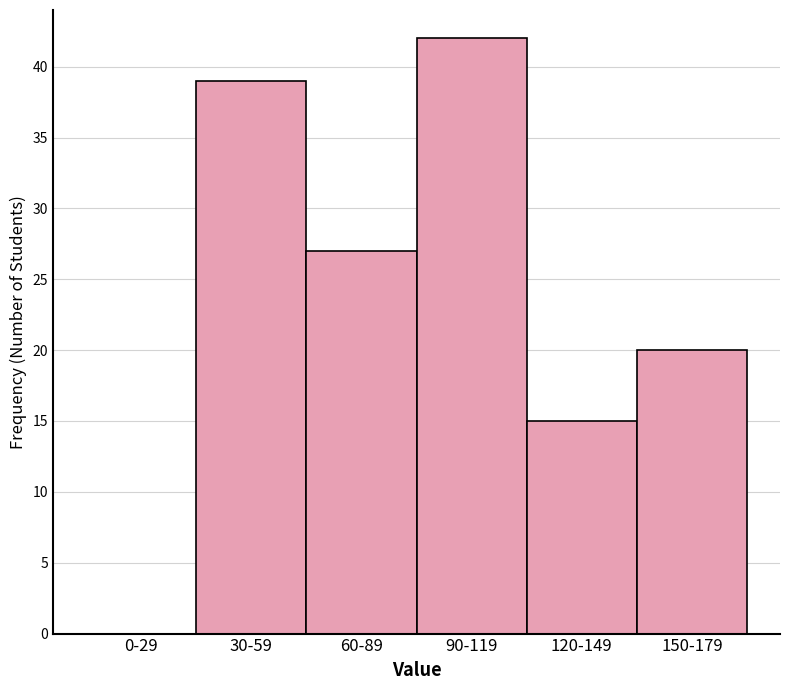

Reading left to right, extract all data points from this chart.

0-29=0	30-59=39	60-89=27	90-119=42	120-149=15	150-179=20